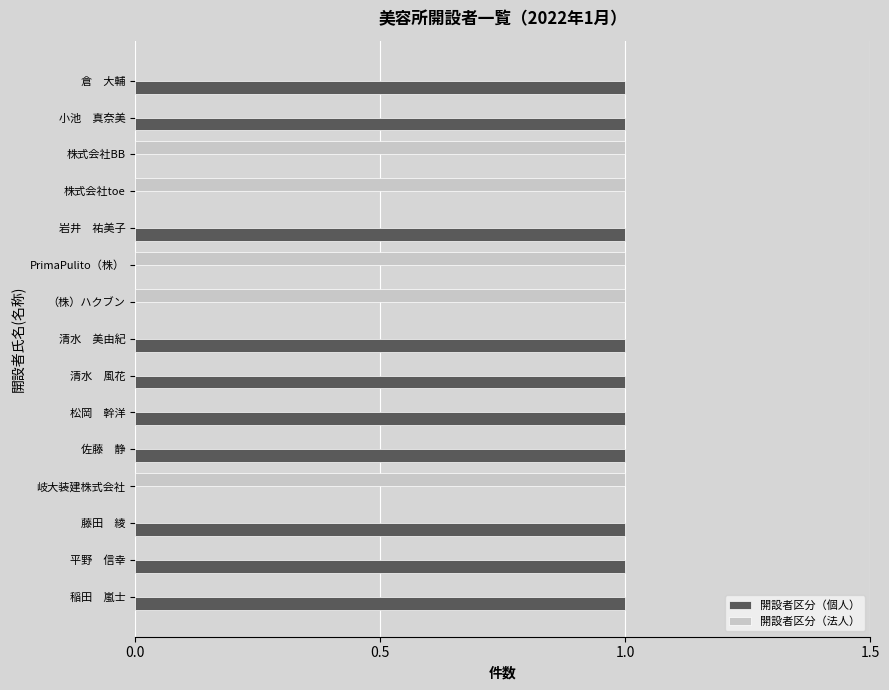

What is the sum of all 開設者区分（個人） values?

10